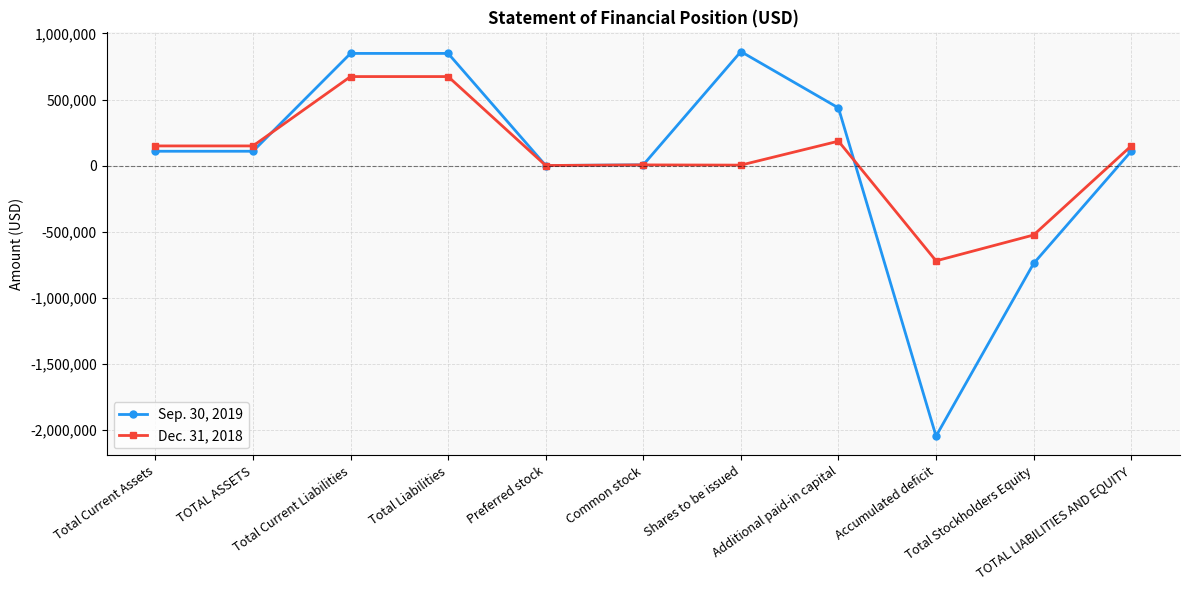

Where is Sep. 30, 2019 nearest to the value -591500?

Total Stockholders Equity